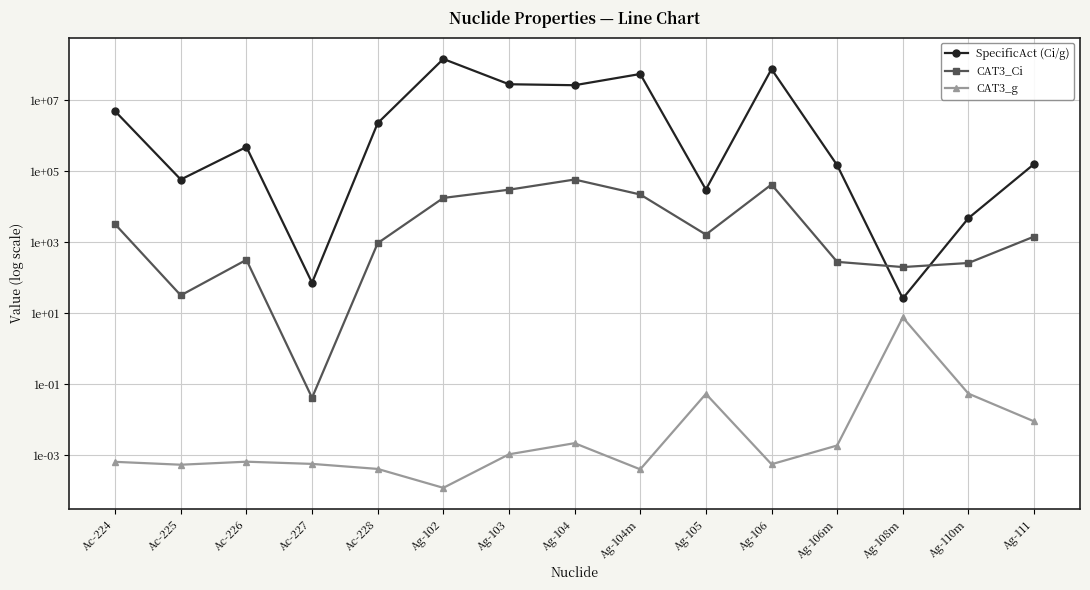

What is the difference between the second highest and second lowest values in the CAT3_Ci series?

41968.0